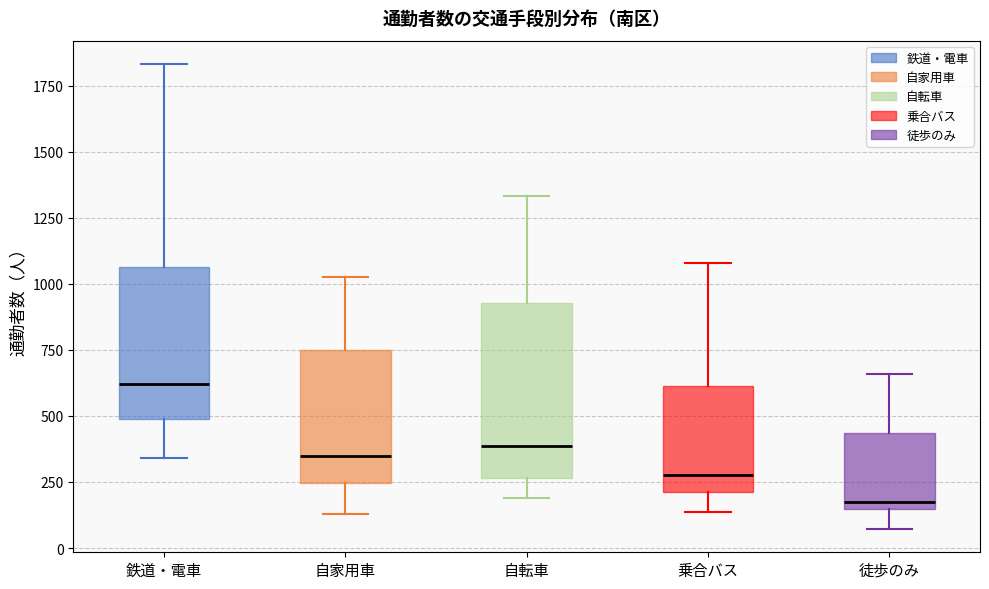

Which box's median line is the highest?

鉄道・電車